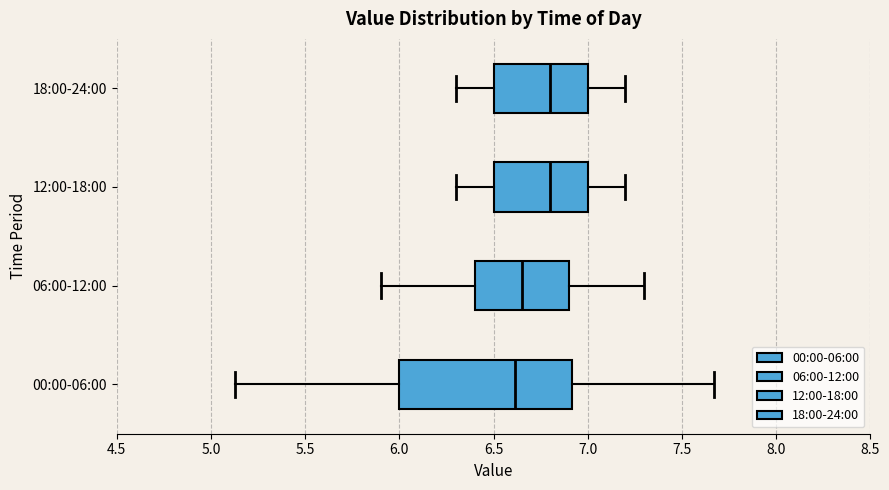

Which box is the widest, from its left edge to its right edge?

00:00-06:00